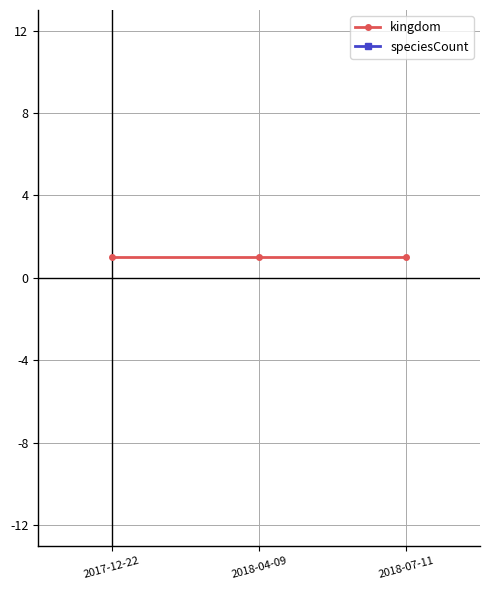

Which series has the widest spread of values?

kingdom